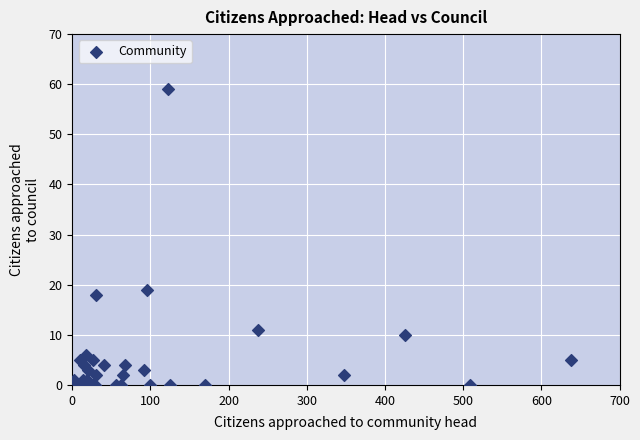

What Y value in the scatter plot is closest to 29?

19